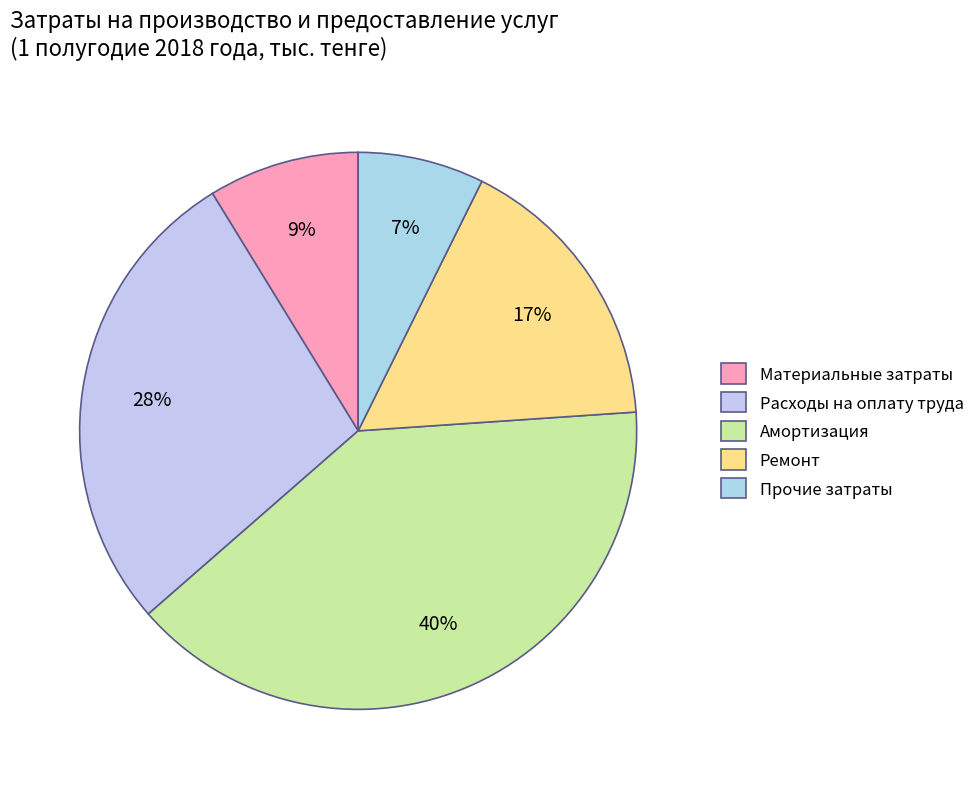

Does Ремонт represent more than half of the total?

No